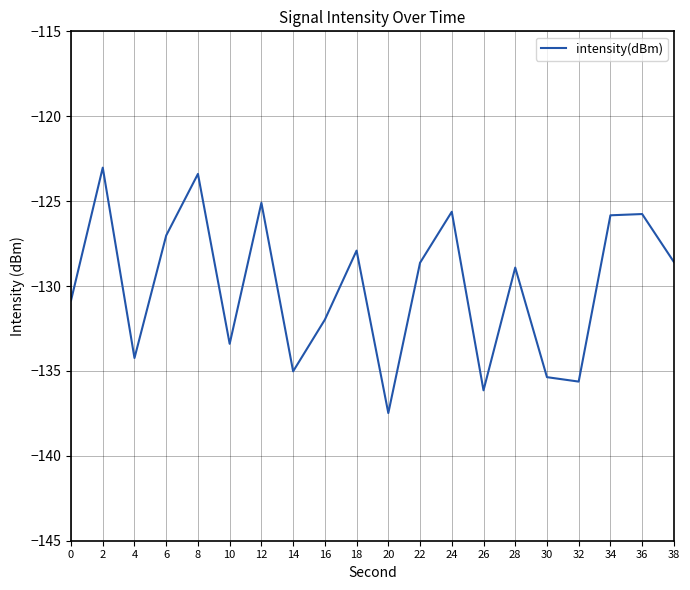

Between 8 and 30, which is larger?

8